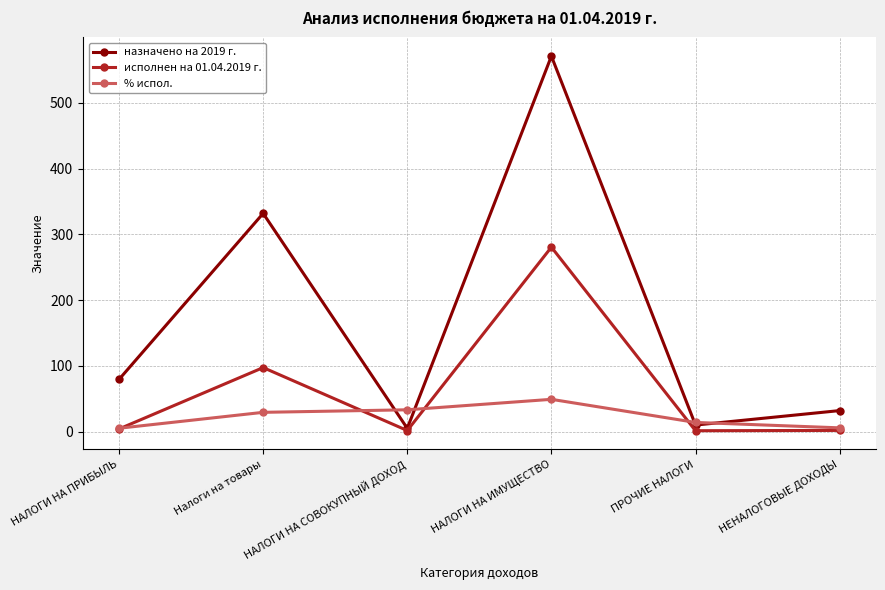

What is the label of the 1st point from the right?

НЕНАЛОГОВЫЕ ДОХОДЫ